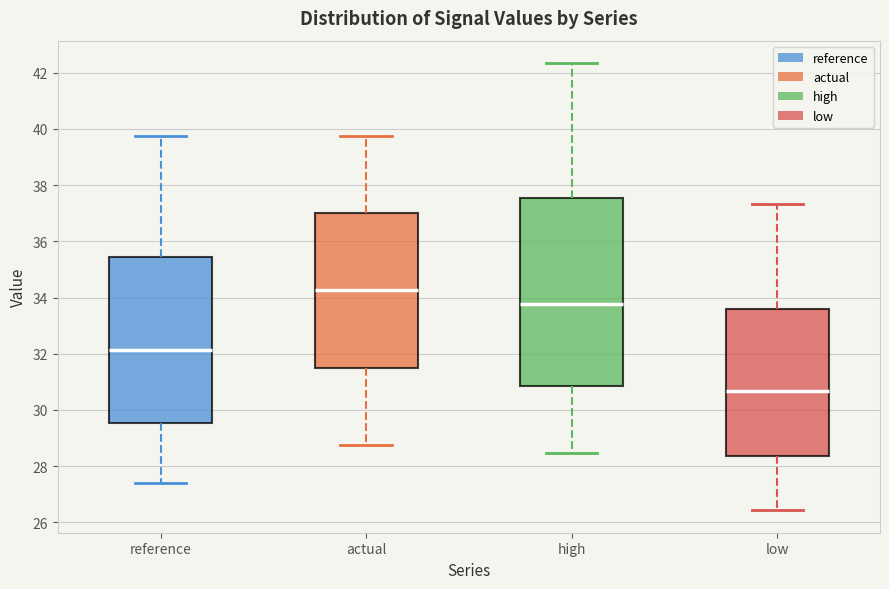

Where is the lower edge of the box for low on the y-axis? The values are not printed on the chart, so give them approximately, as read against the axis.

28.4